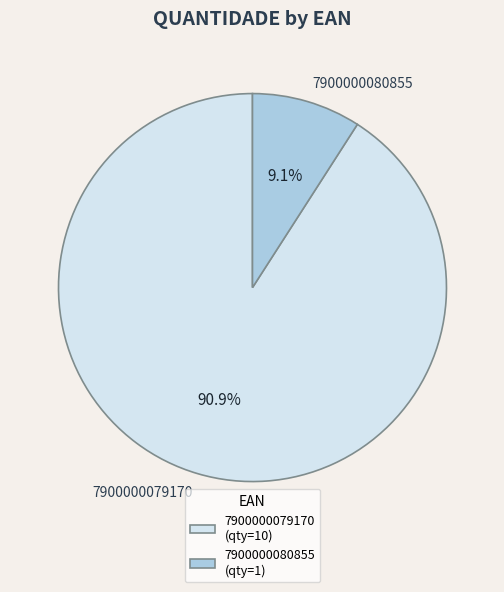

Which has a higher value, 7900000080855 or 7900000079170?

7900000079170